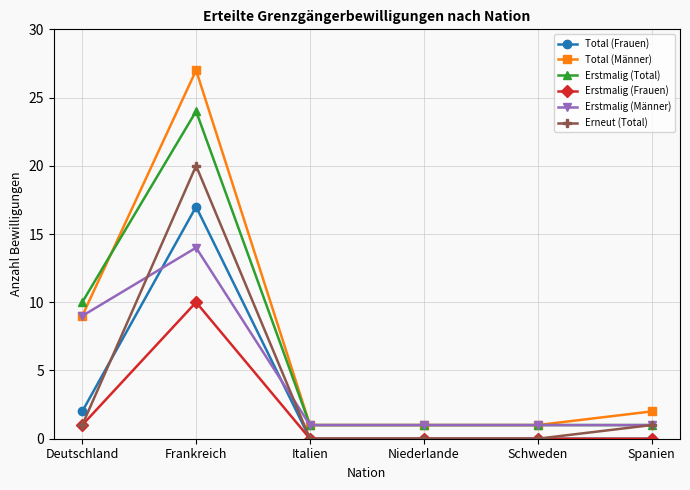

Which series has the largest range (max minus min)?

Total (Männer)